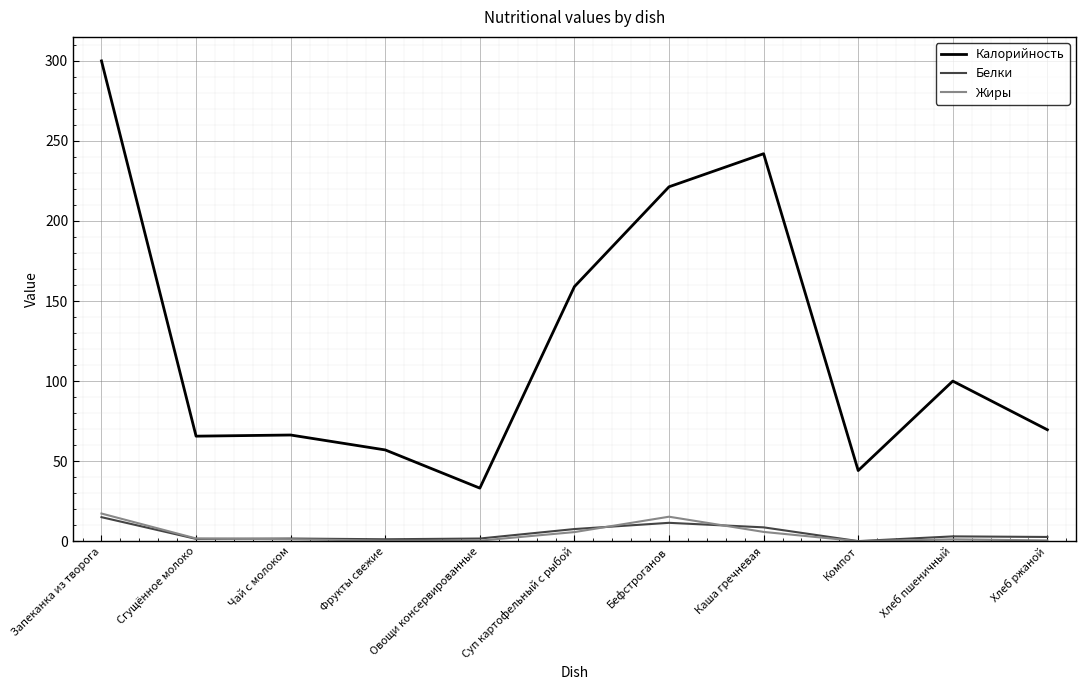

Is the value of Жиры at Фрукты свежие greater than the value of Калорийность at Сгущённое молоко?

No